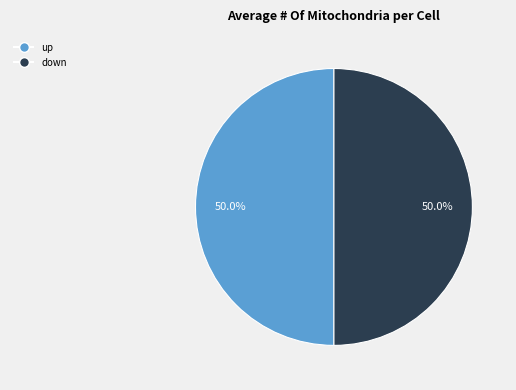

How much of the chart is everything except up?

50.0%